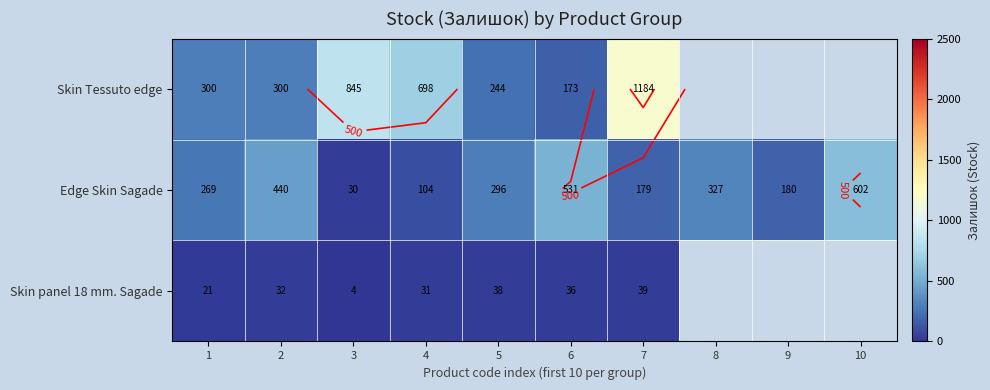

Which has a higher value, 2 or 7?

7